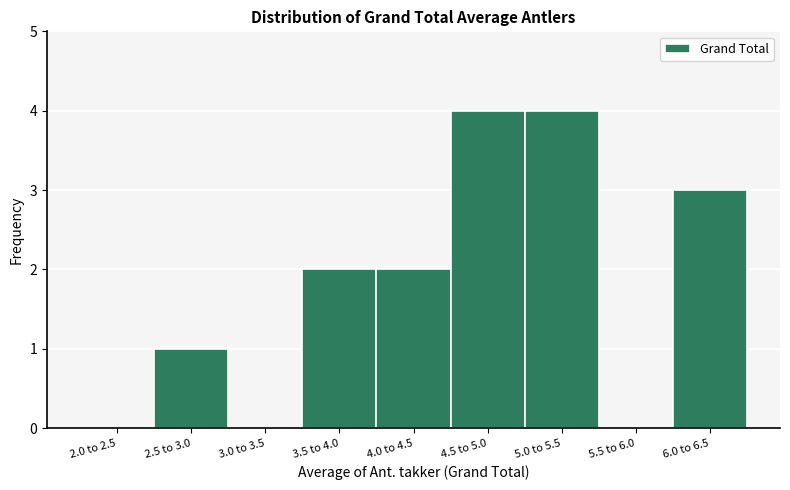

Reading left to right, extract all data points from this chart.

2.0 to 2.5=0	2.5 to 3.0=1	3.0 to 3.5=0	3.5 to 4.0=2	4.0 to 4.5=2	4.5 to 5.0=4	5.0 to 5.5=4	5.5 to 6.0=0	6.0 to 6.5=3